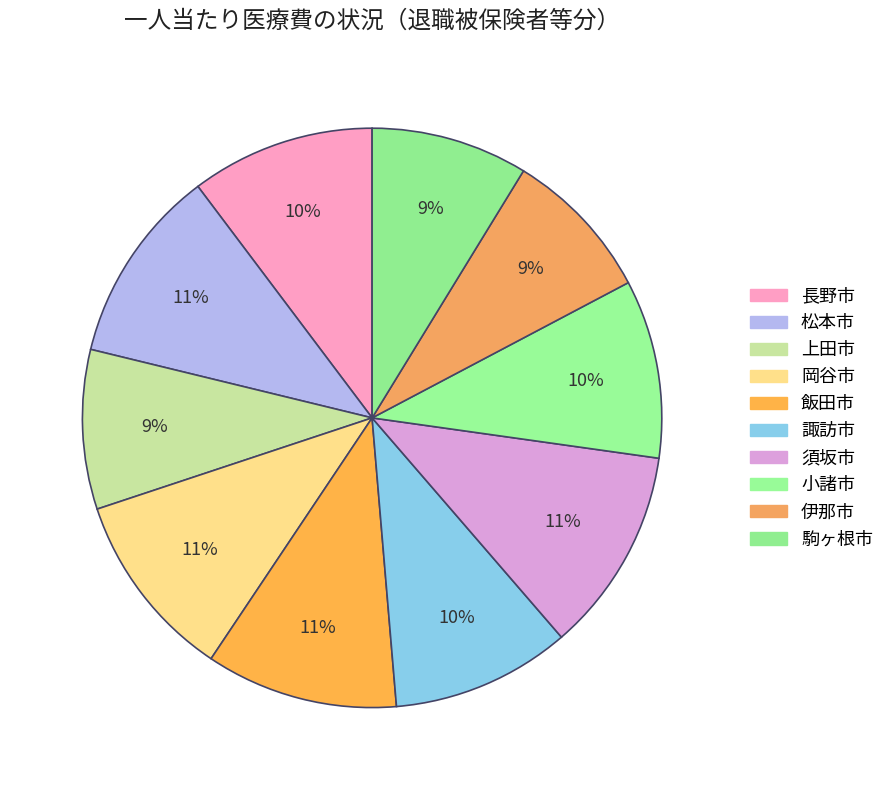

How many segments does this pie chart have?

10